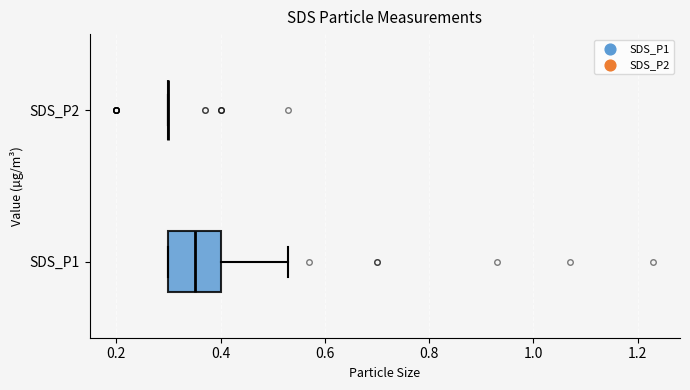

Reading bottom to top, read every box against the x-axis: the position of its median line, the range the box covers, and the ends of its whiskers. The values are not printed on the chart, so give them approximately, as read against the axis.

SDS_P1: median 0.36, box 0.30 to 0.40, whiskers 0.30 to 0.54
SDS_P2: box collapsed to a line at 0.30, whiskers 0.30 to 0.30